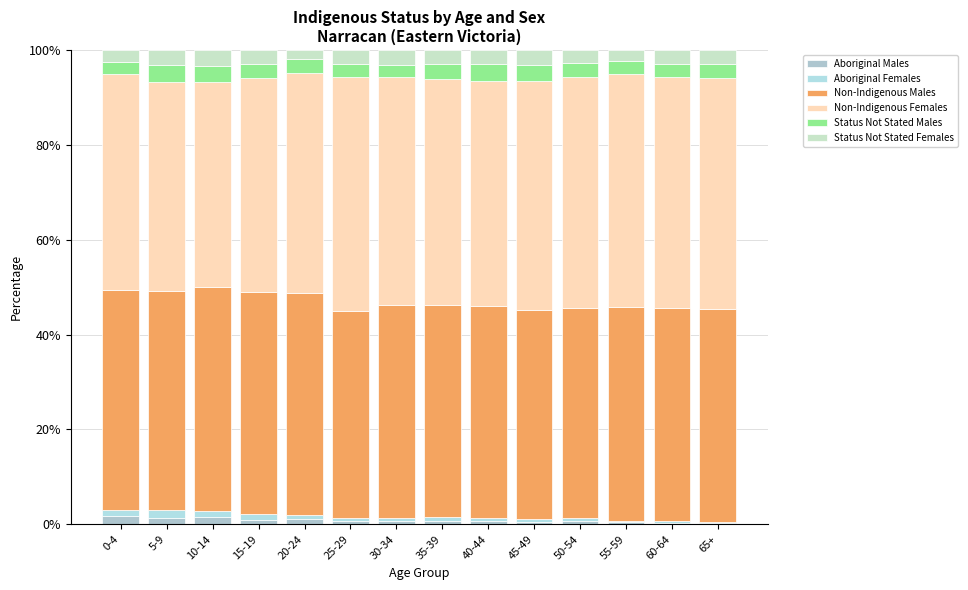

What is the label of the 9th bar from the left?

40-44